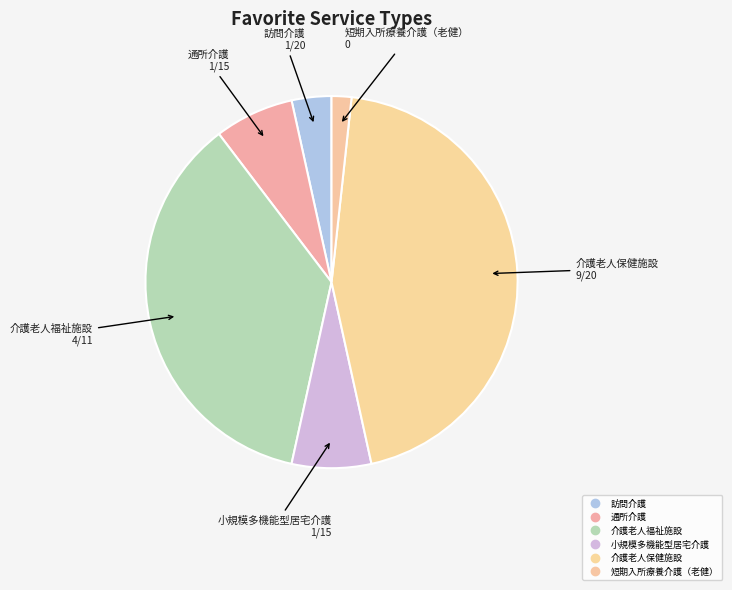

The 訪問介護 slice represents 3% of the pie. True or false?

True